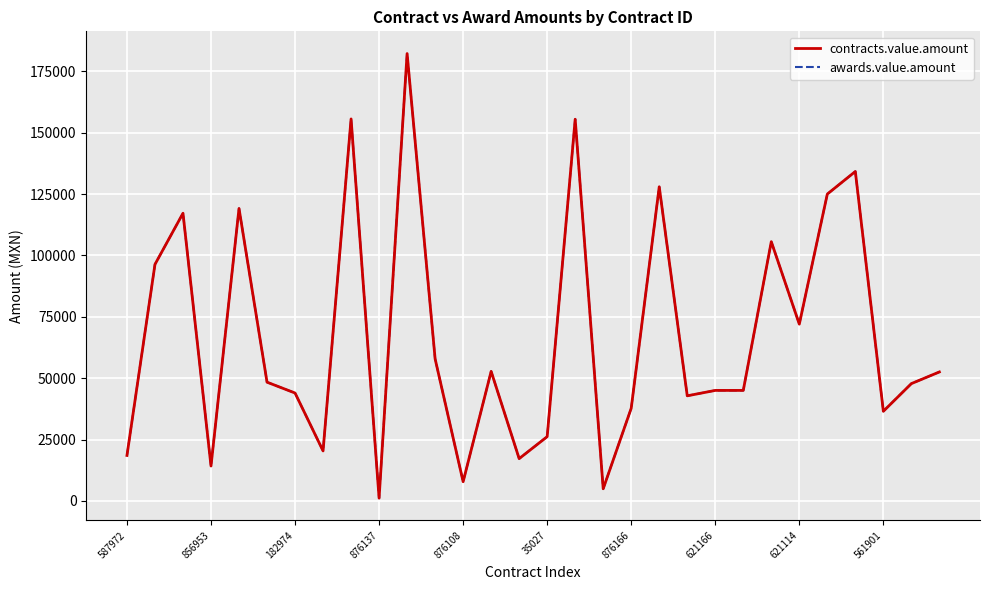

Where does the awards.value.amount series first go above 48357?

856953